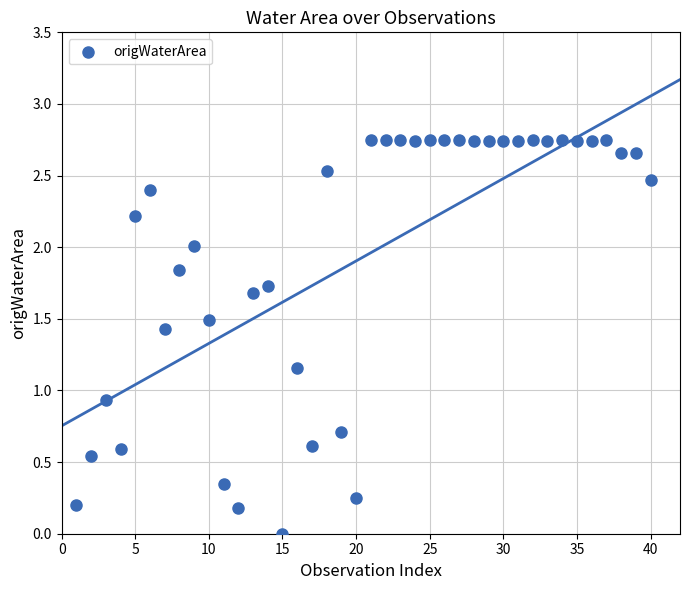

What is the range of X values (max minus min)?

39.0